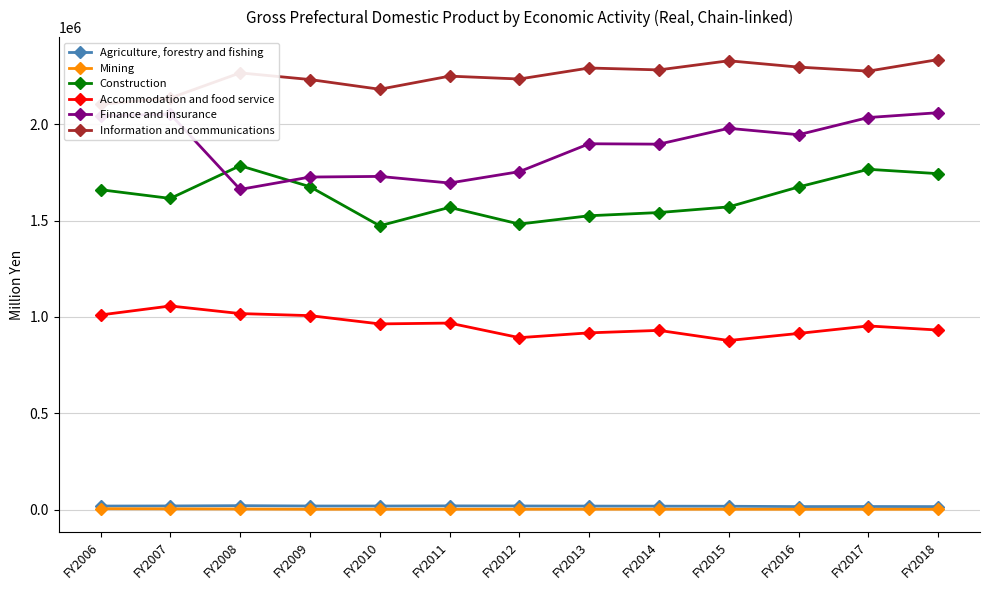

At how many categories does at least one series exceed 665586?

13